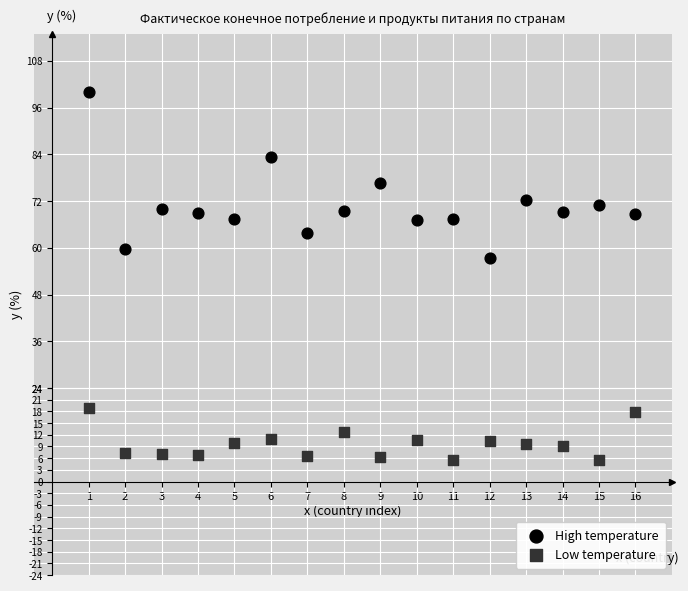

Across all data points, what is the range of Y values (max minus min)?

94.4